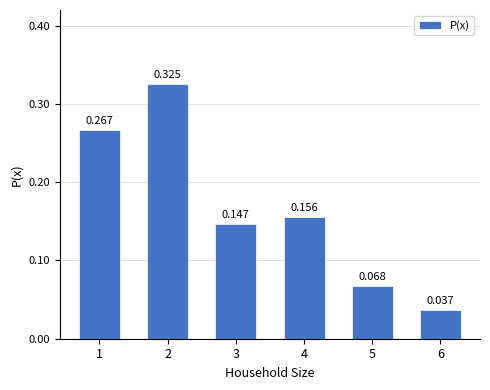

Does the chart contain any negative values?

No